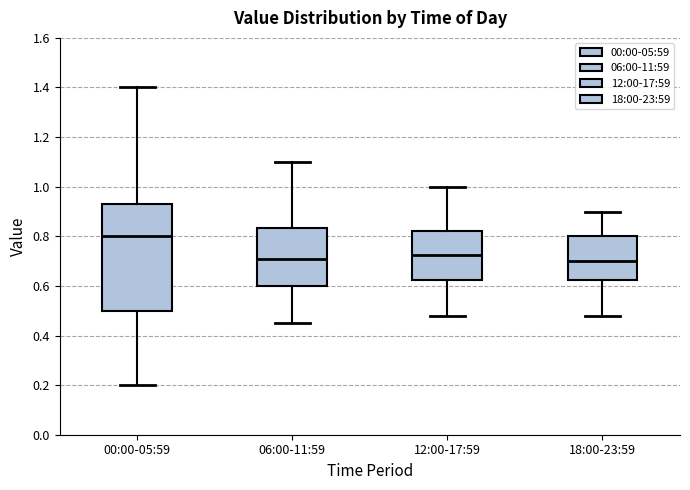

Where is the lower edge of the box for 12:00-17:59 on the y-axis? The values are not printed on the chart, so give them approximately, as read against the axis.

0.62